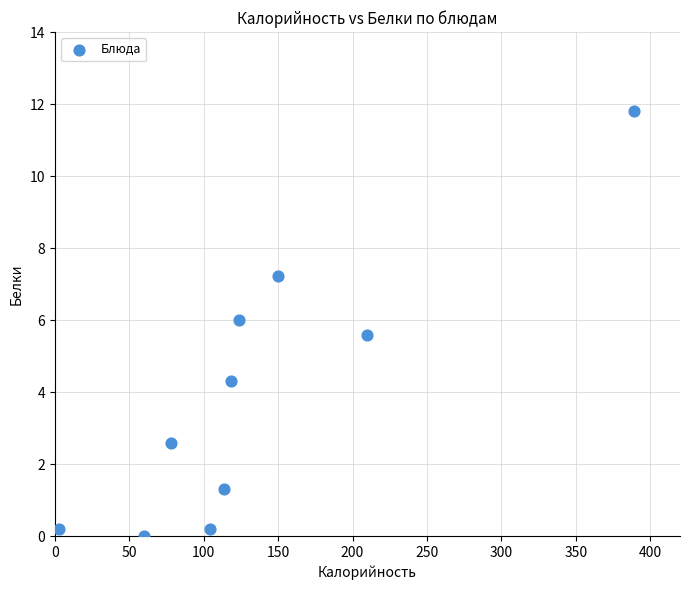

What is the average X value?

135.0